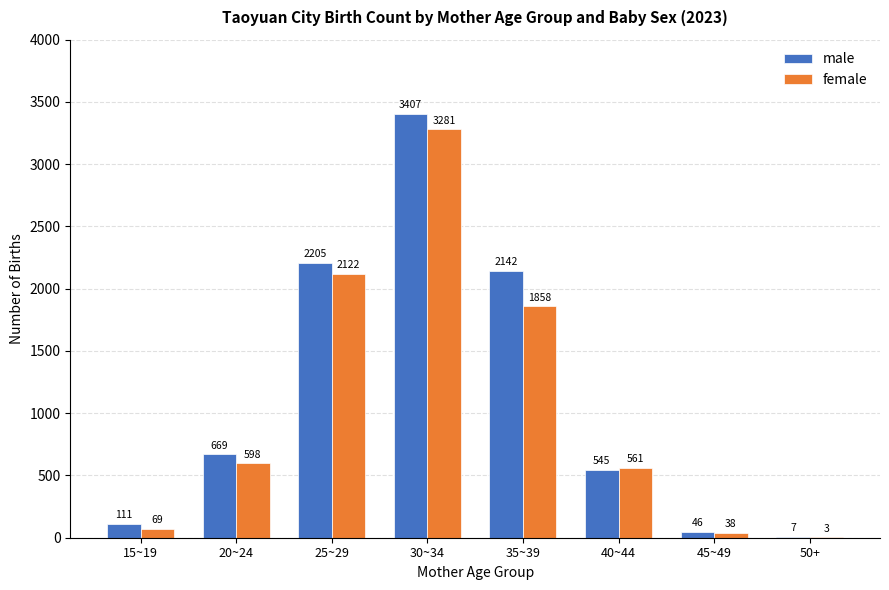

Which series changed the most between 20~24 and 35~39?

male